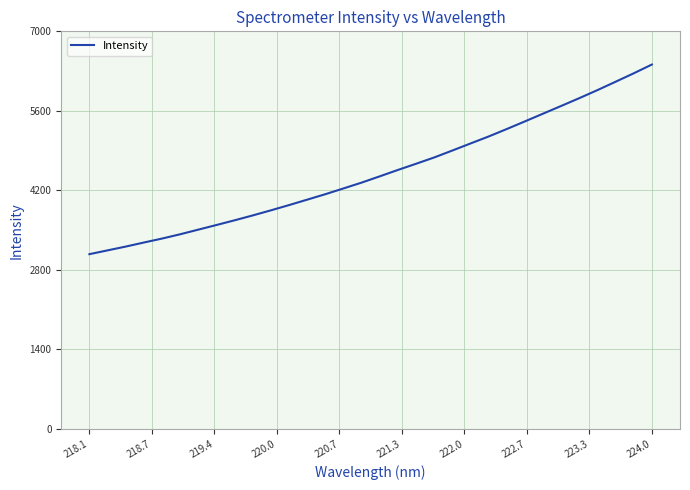

What is the minimum value shown in the chart?

3077.4